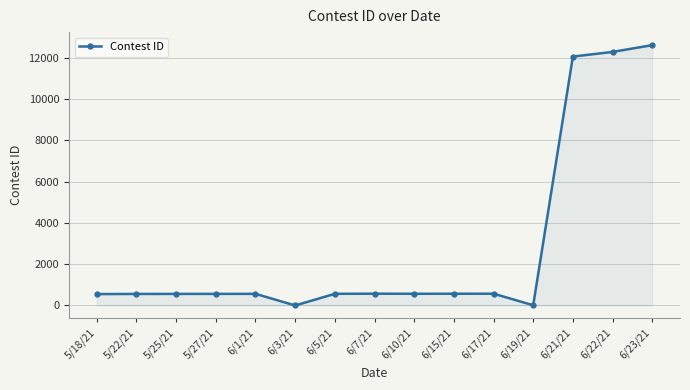

How many data points does each series have?

15